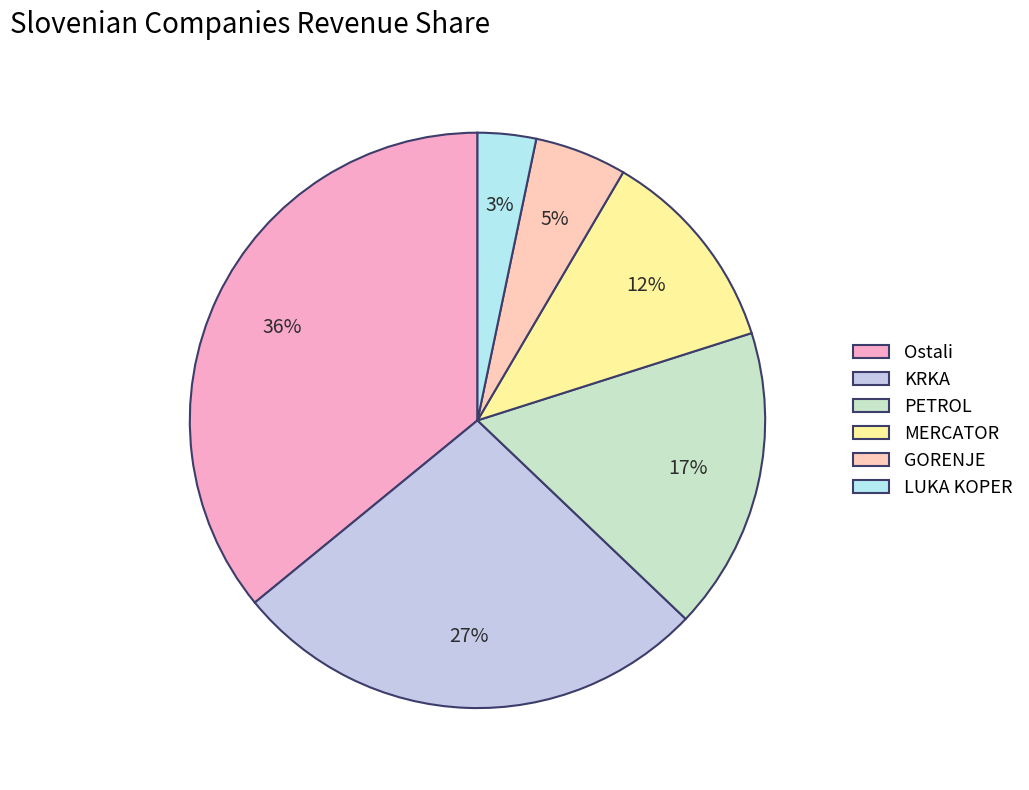

Which slice is the smallest?

LUKA KOPER